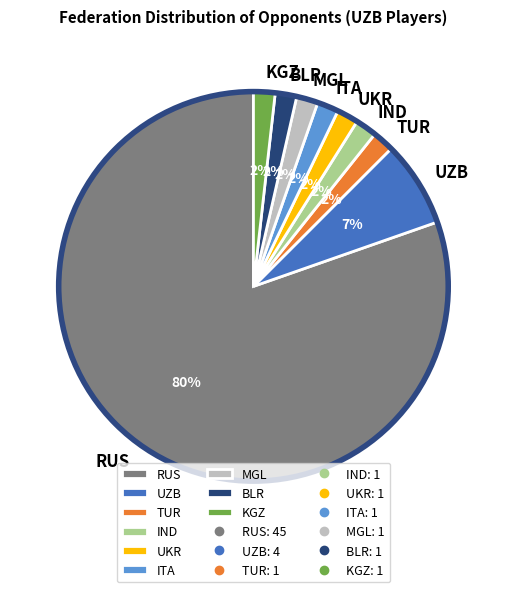

Is it true that BLR is 7% of the pie?

False